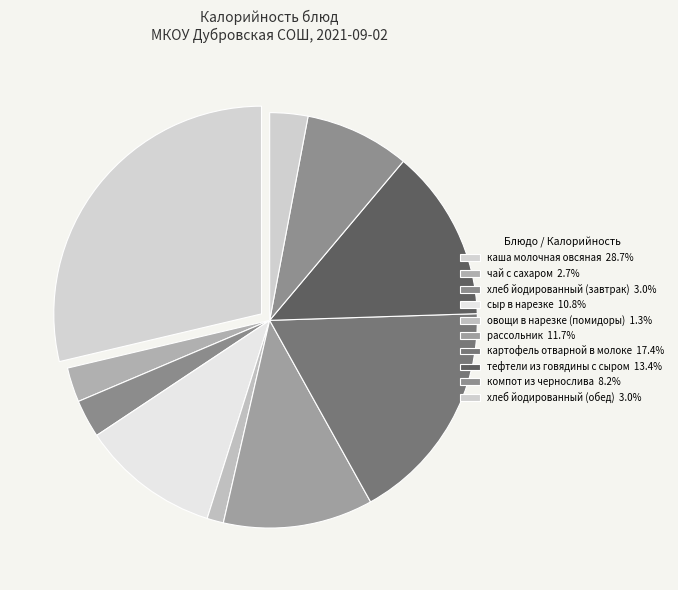

To the nearest percent, what is the combined percentage of хлеб йодированный (обед) and каша молочная овсяная?

32%